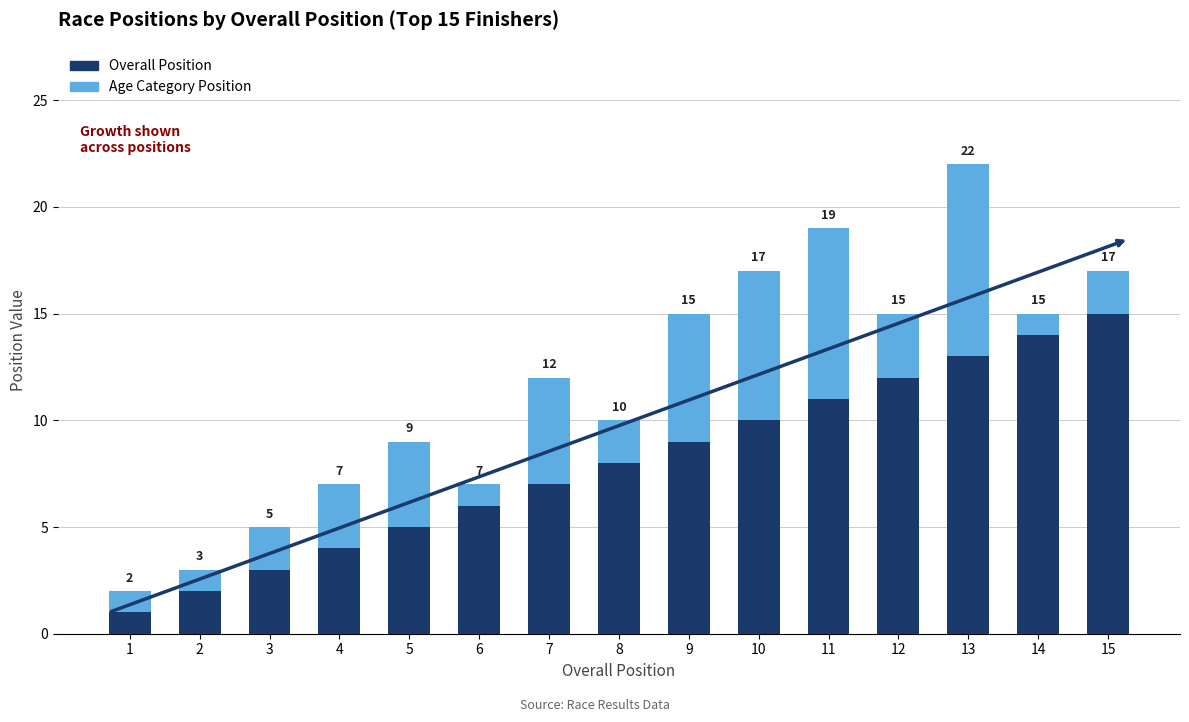

Reading right to left, what are the values for Overall Position?

15	14	13	12	11	10	9	8	7	6	5	4	3	2	1